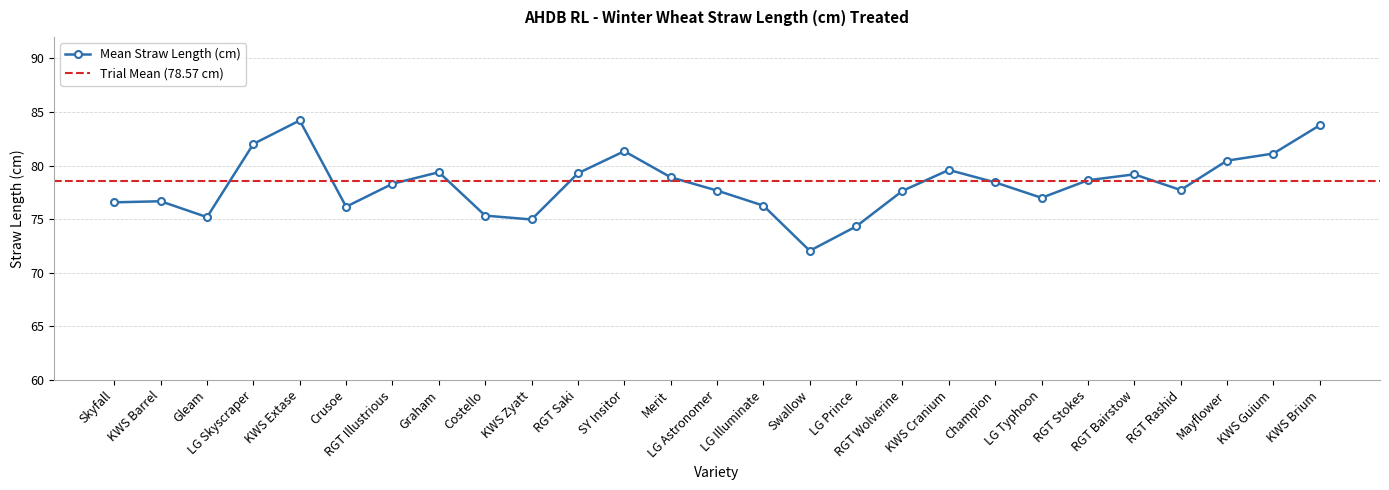

Is it true that the value at Swallow is 72.0?

True